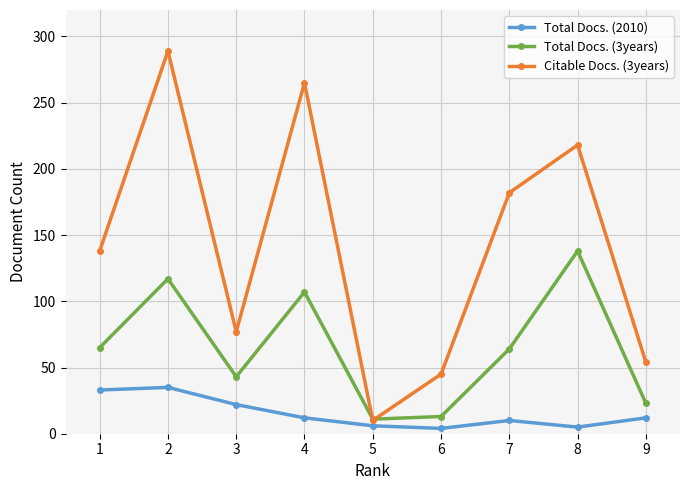

How many values in the Citable Docs. (3years) series are below 138?

4